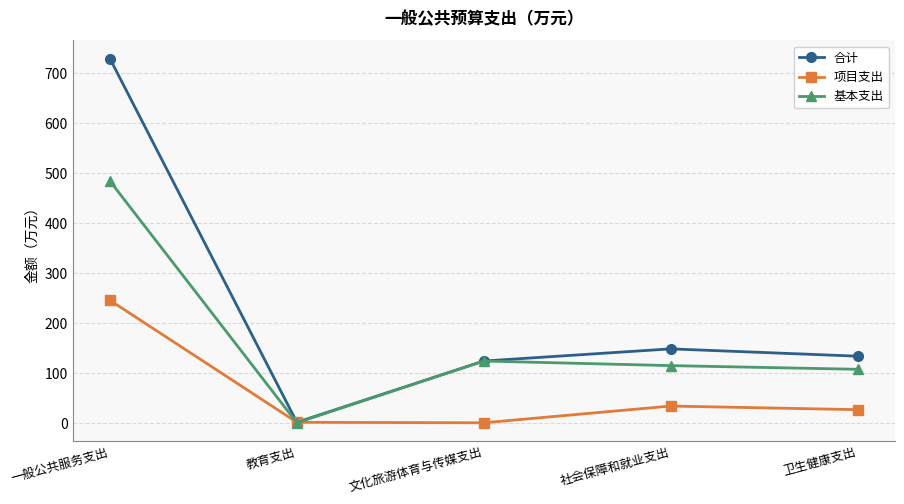

Is it true that 基本支出 equals 107.0 at 卫生健康支出?

True